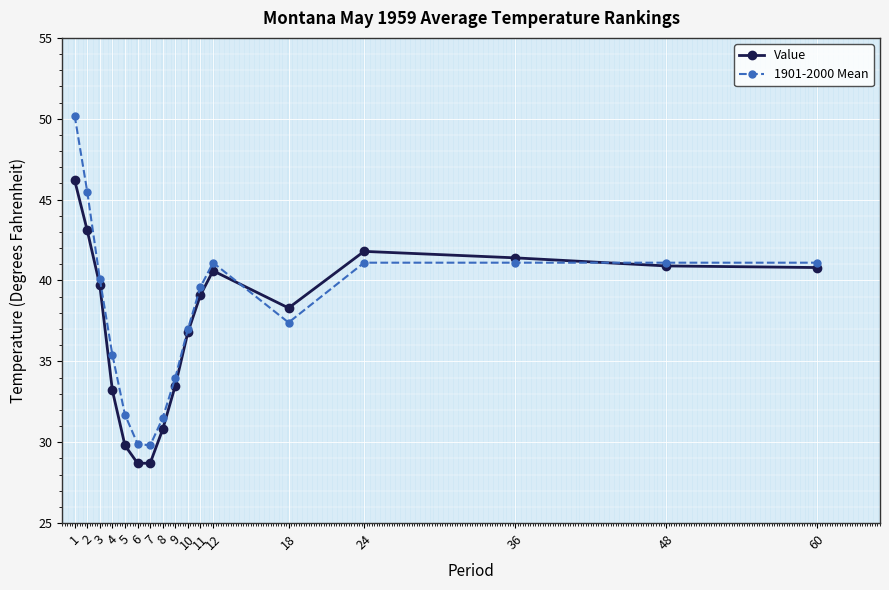

What is the minimum value shown in the chart?

28.7